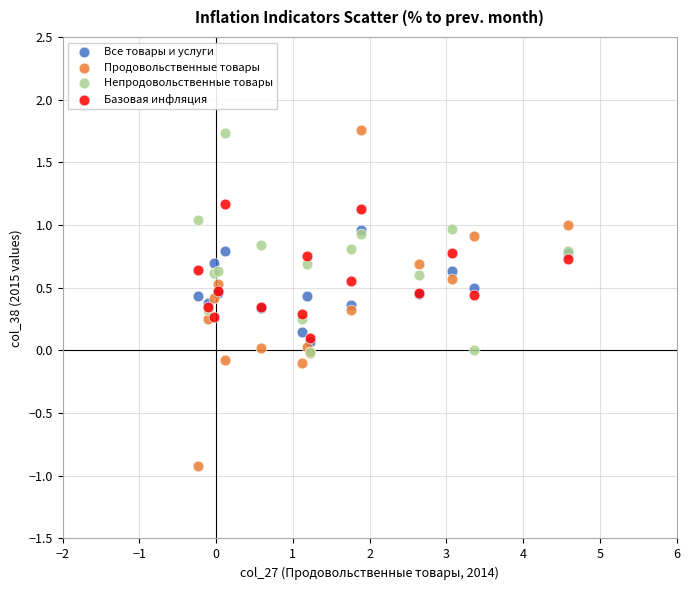

Which series has the largest Y range (max minus min)?

Продовольственные товары